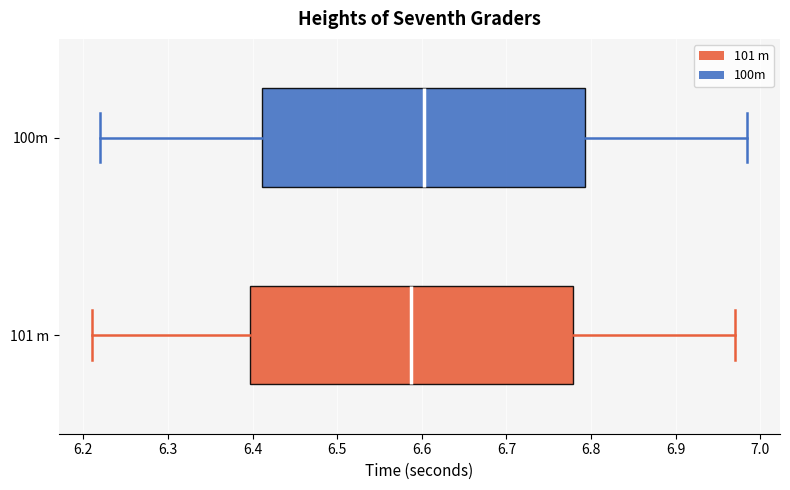

Reading bottom to top, transcribe this box plot: for each box, give where its median line is, the range the box spans, and where its two whiskers end, as read against the x-axis. The values are not printed on the chart, so give them approximately, as read against the axis.

101 m: median 6.59, box 6.40 to 6.78, whiskers 6.21 to 6.97
100m: median 6.60, box 6.41 to 6.79, whiskers 6.22 to 6.98